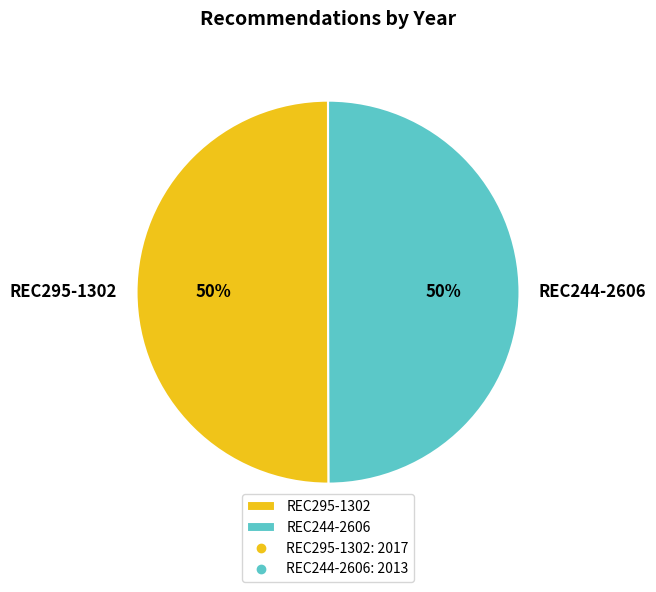

What is the ratio of the value at REC244-2606 to the value at REC295-1302?

1.0